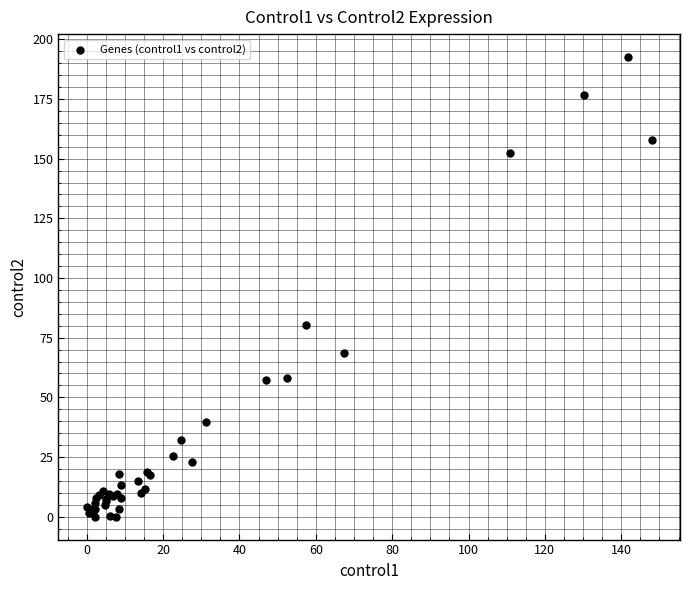

What Y value in the scatter plot is closest to 96?

80.5